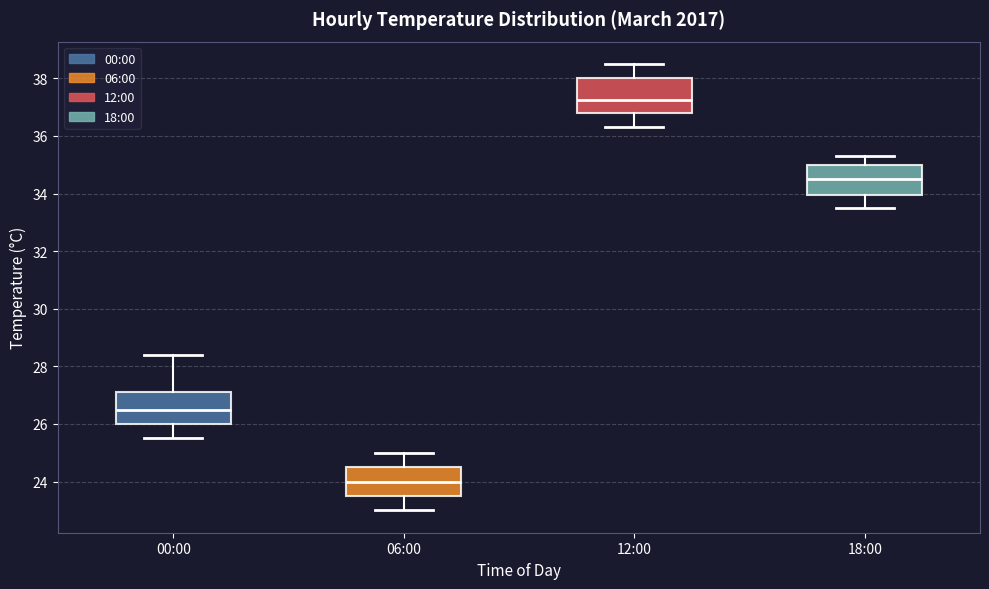

Which box has the lowest median line?

06:00